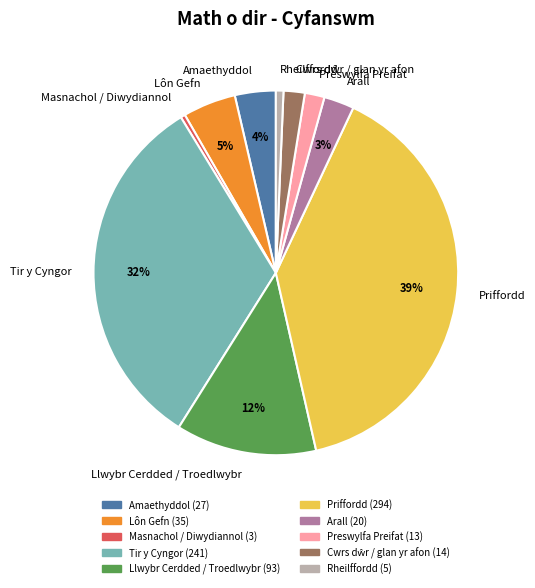

To the nearest percent, what is the difference between the Amaethyddol and Rheilffordd slice percentages?

3%